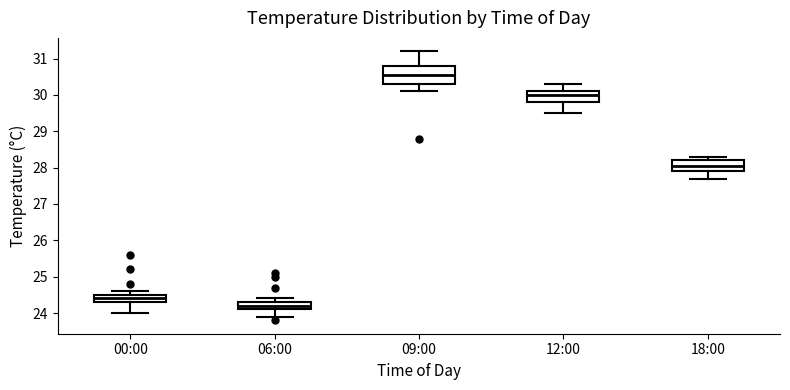

Which box has the lowest median line?

06:00